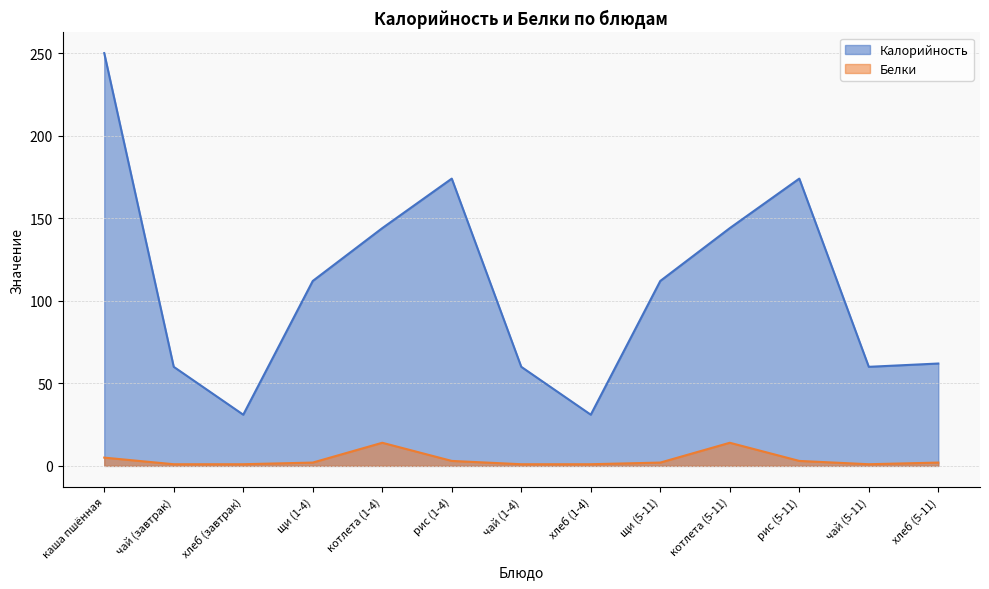

What is the average value of the Калорийность series?

109